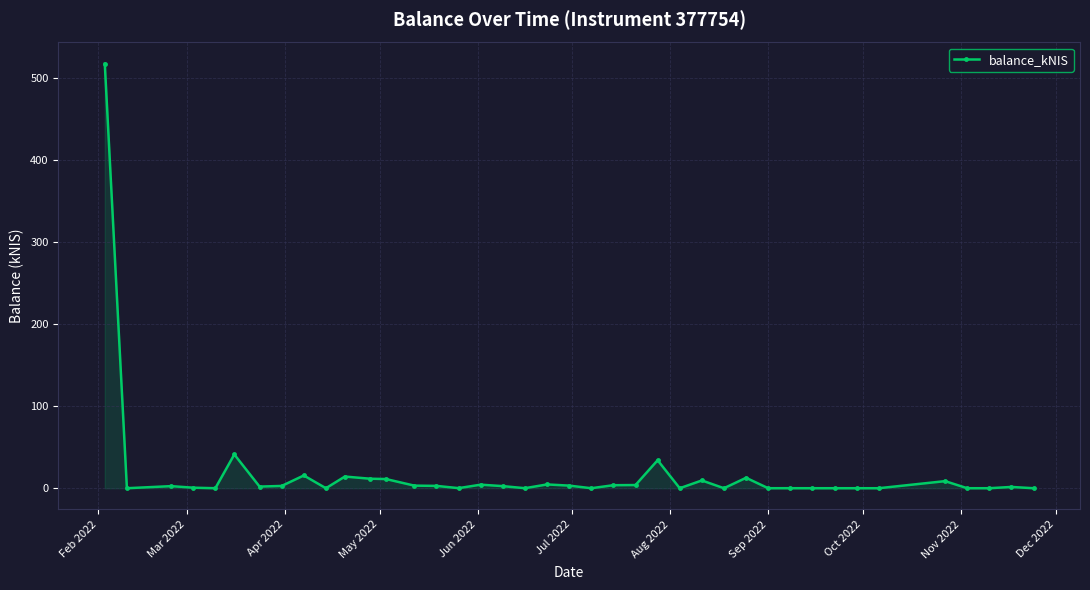

What is the difference between the maximum and second lowest values?

517.5